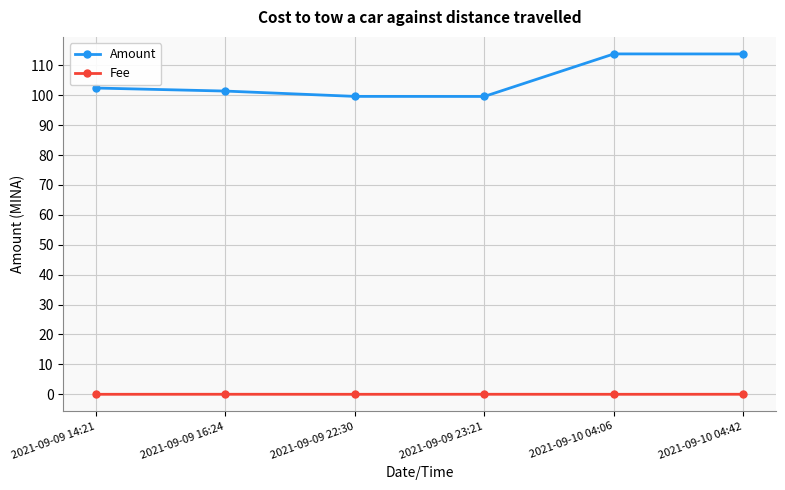

True or false: Fee and Amount cross at least once.

False